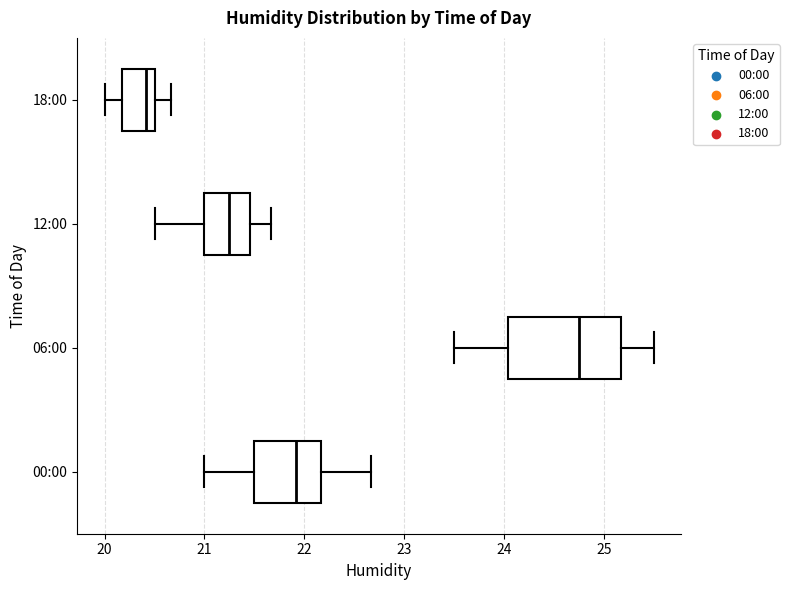

Which box is the widest, from its left edge to its right edge?

06:00